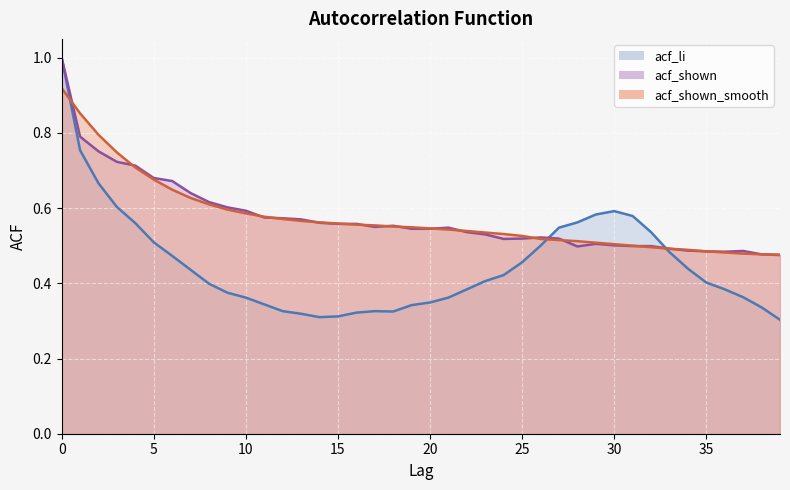

Reading left to right, what are all the values shown in this chart?

acf_li: 0=1.0	1=0.8	2=0.7	3=0.6	4=0.6	5=0.5	6=0.5	7=0.4	8=0.4	9=0.4	10=0.4	11=0.3	12=0.3	13=0.3	14=0.3	15=0.3	16=0.3	17=0.3	18=0.3	19=0.3	20=0.3	21=0.4	22=0.4	23=0.4	24=0.4	25=0.5	26=0.5	27=0.5	28=0.6	29=0.6	30=0.6	31=0.6	32=0.5	33=0.5	34=0.4	35=0.4	36=0.4	37=0.4	38=0.3	39=0.3
acf_shown: 0=1.0	1=0.8	2=0.8	3=0.7	4=0.7	5=0.7	6=0.7	7=0.6	8=0.6	9=0.6	10=0.6	11=0.6	12=0.6	13=0.6	14=0.6	15=0.6	16=0.6	17=0.6	18=0.6	19=0.5	20=0.5	21=0.5	22=0.5	23=0.5	24=0.5	25=0.5	26=0.5	27=0.5	28=0.5	29=0.5	30=0.5	31=0.5	32=0.5	33=0.5	34=0.5	35=0.5	36=0.5	37=0.5	38=0.5	39=0.5
acf_shown_smooth: 0=0.9	1=0.9	2=0.8	3=0.7	4=0.7	5=0.7	6=0.6	7=0.6	8=0.6	9=0.6	10=0.6	11=0.6	12=0.6	13=0.6	14=0.6	15=0.6	16=0.6	17=0.6	18=0.6	19=0.5	20=0.5	21=0.5	22=0.5	23=0.5	24=0.5	25=0.5	26=0.5	27=0.5	28=0.5	29=0.5	30=0.5	31=0.5	32=0.5	33=0.5	34=0.5	35=0.5	36=0.5	37=0.5	38=0.5	39=0.5